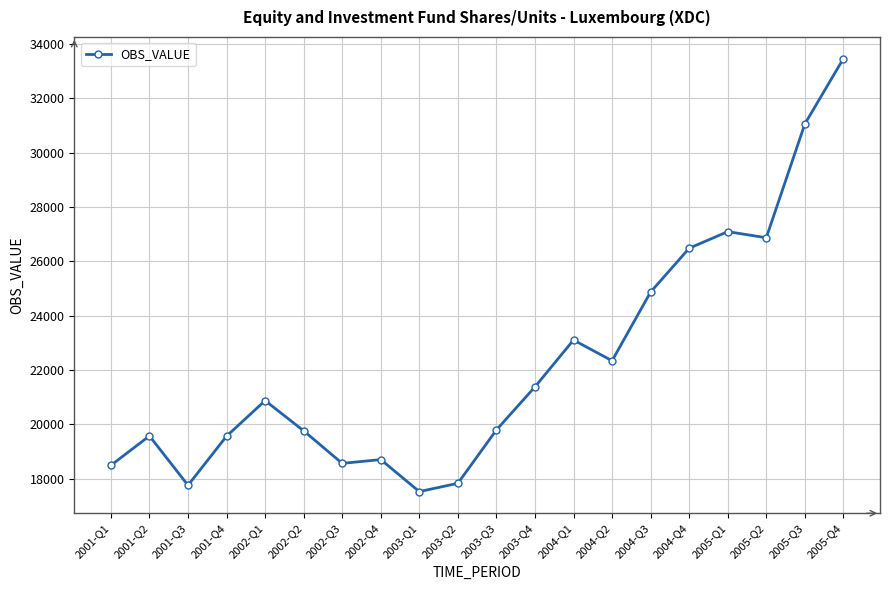

Which category has the highest value across all series?

2005-Q4